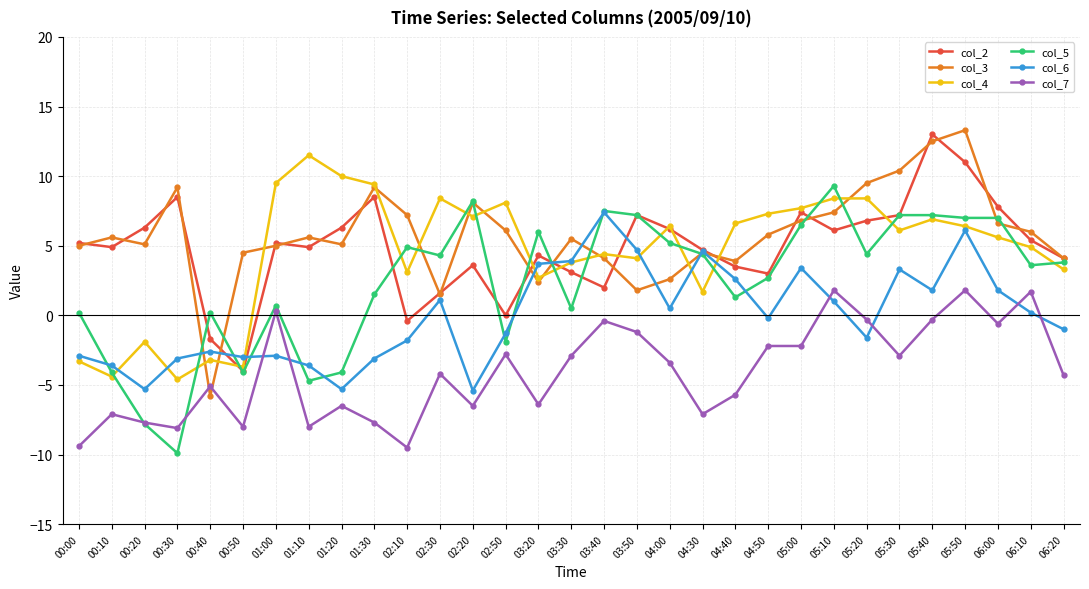

Where is the first local minimum for col_2?

00:10